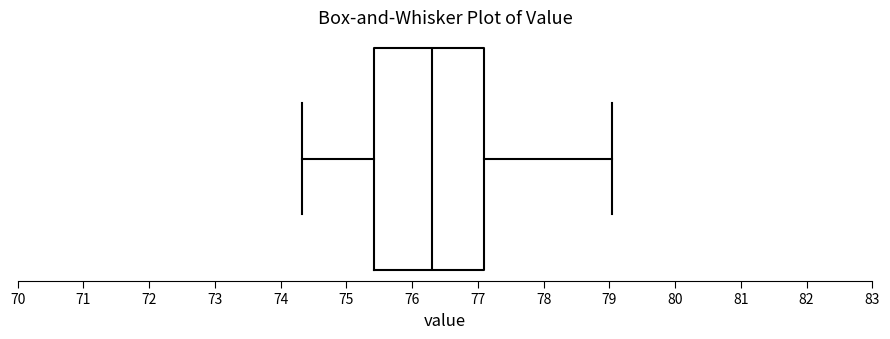

Where does the right whisker of the box end on the x-axis? The values are not printed on the chart, so give them approximately, as read against the axis.

79.0